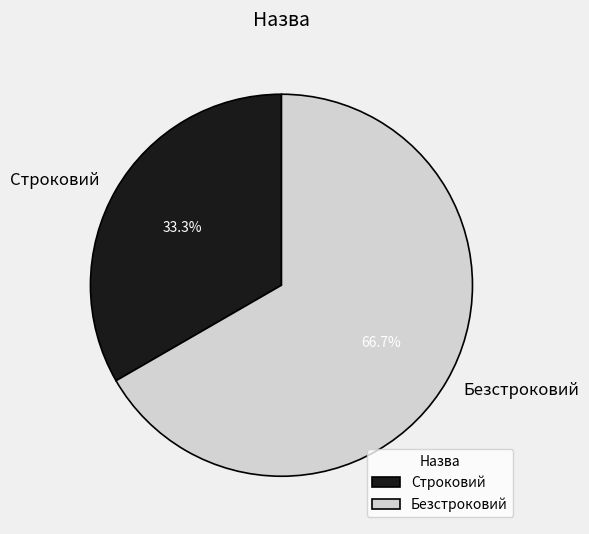

To the nearest percent, what is the difference between the largest and smallest slice percentages?

33%